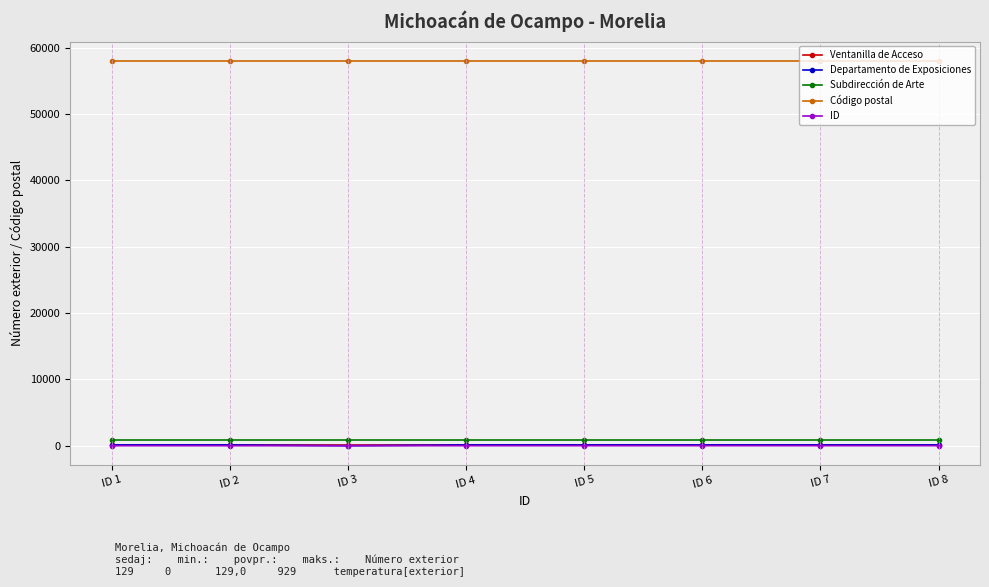

At how many categories does at least one series exceed 33671?

8